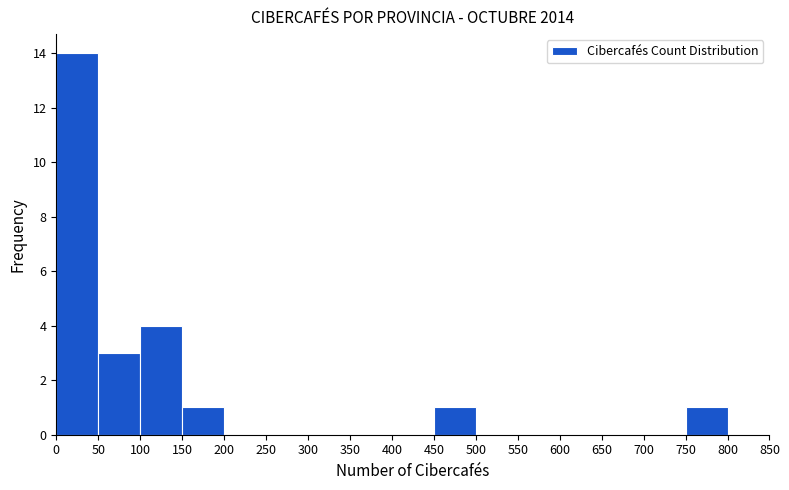

Reading left to right, transcribe this chart: for each bar, give the range it covers on the x-axis and its height. The values are not printed on the chart, so give them approximately, as read against the axis.

0 to 50: 14
50 to 100: 3
100 to 150: 4
150 to 200: 1
200 to 250: 0
250 to 300: 0
300 to 350: 0
350 to 400: 0
400 to 450: 0
450 to 500: 1
500 to 550: 0
550 to 600: 0
600 to 650: 0
650 to 700: 0
700 to 750: 0
750 to 800: 1
800 to 850: 0